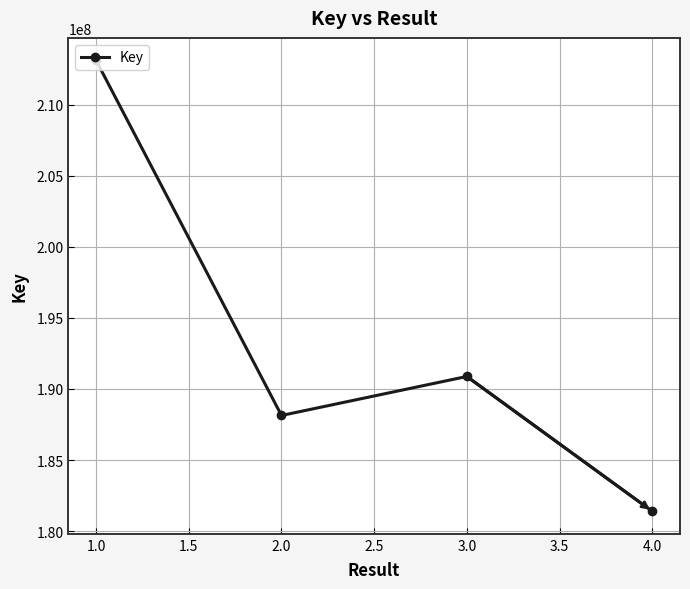

Which label corresponds to the smallest value in the chart?

4.0